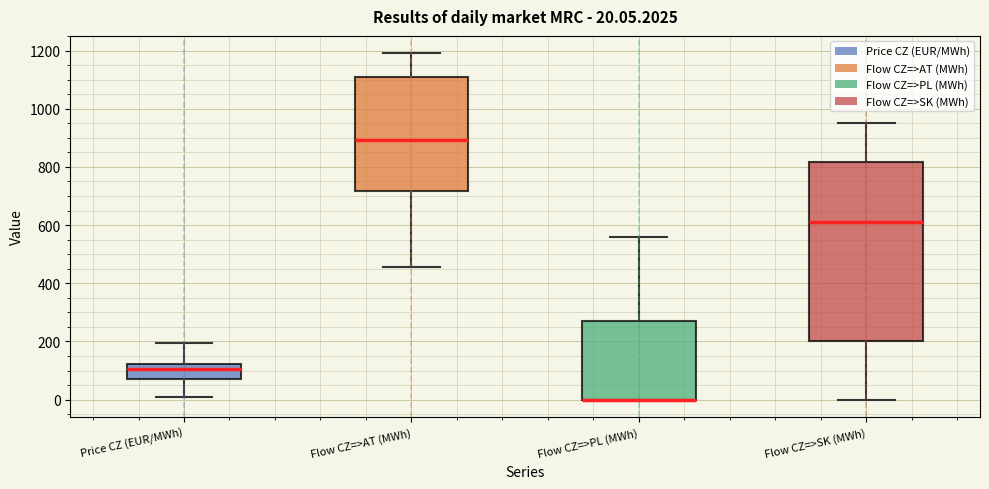

Comparing the boxes themselves (not the whiskers), which one is the tallest?

Flow CZ=>SK (MWh)